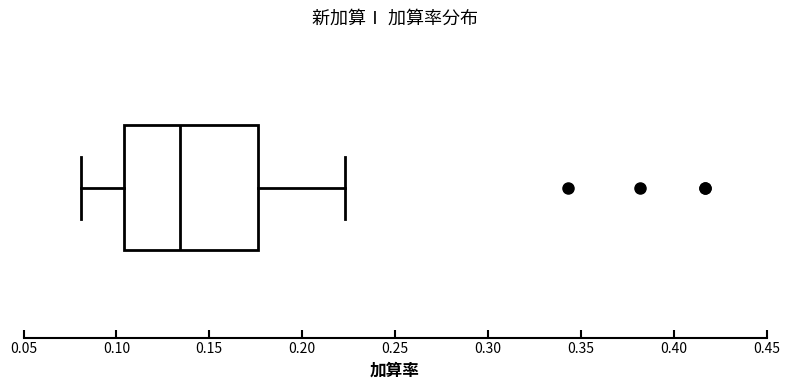

Where does the median line of the box sit on the x-axis? The values are not printed on the chart, so give them approximately, as read against the axis.

0.135